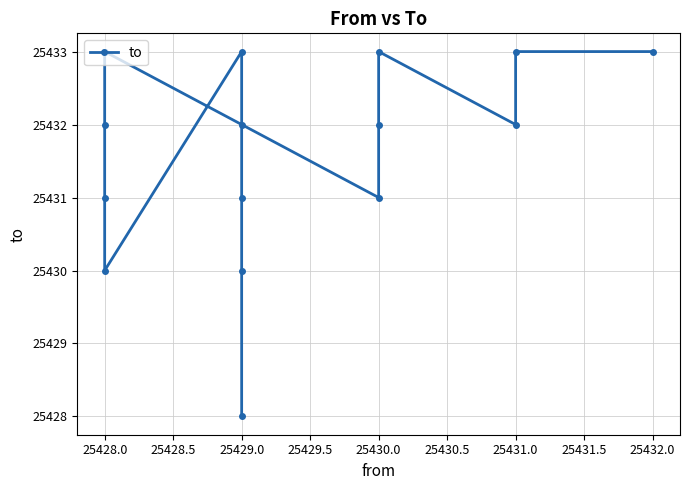

Which has a higher value, 25430.0 or 25430.0?

25430.0